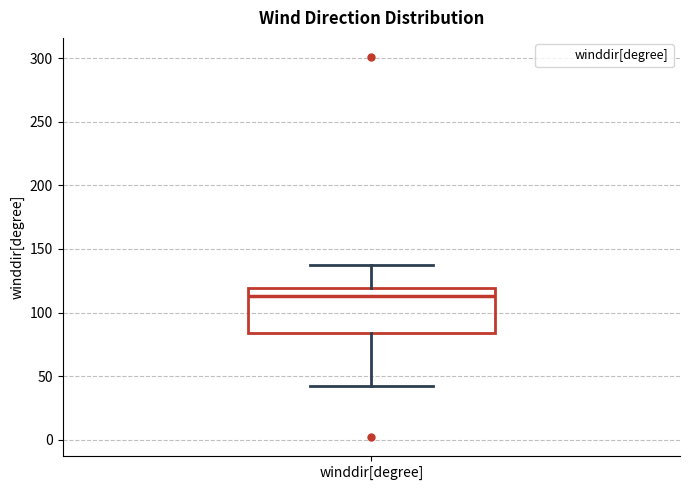

Where is the upper edge of the box for winddir[degree] on the y-axis? The values are not printed on the chart, so give them approximately, as read against the axis.

120